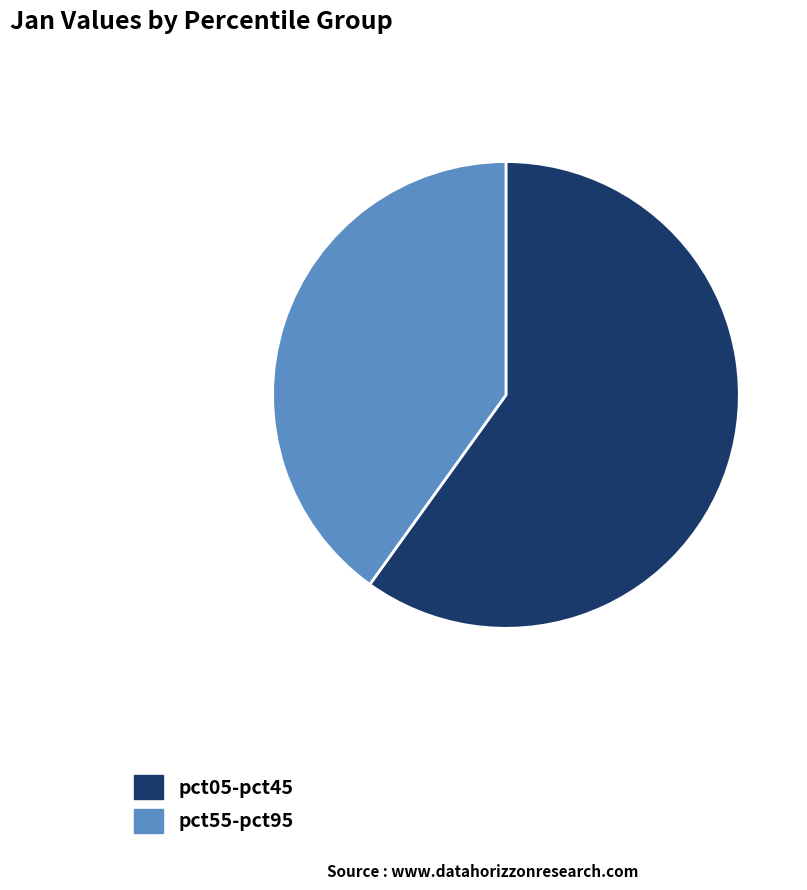

True or false: pct05-pct45 accounts for 53% of the total.

False